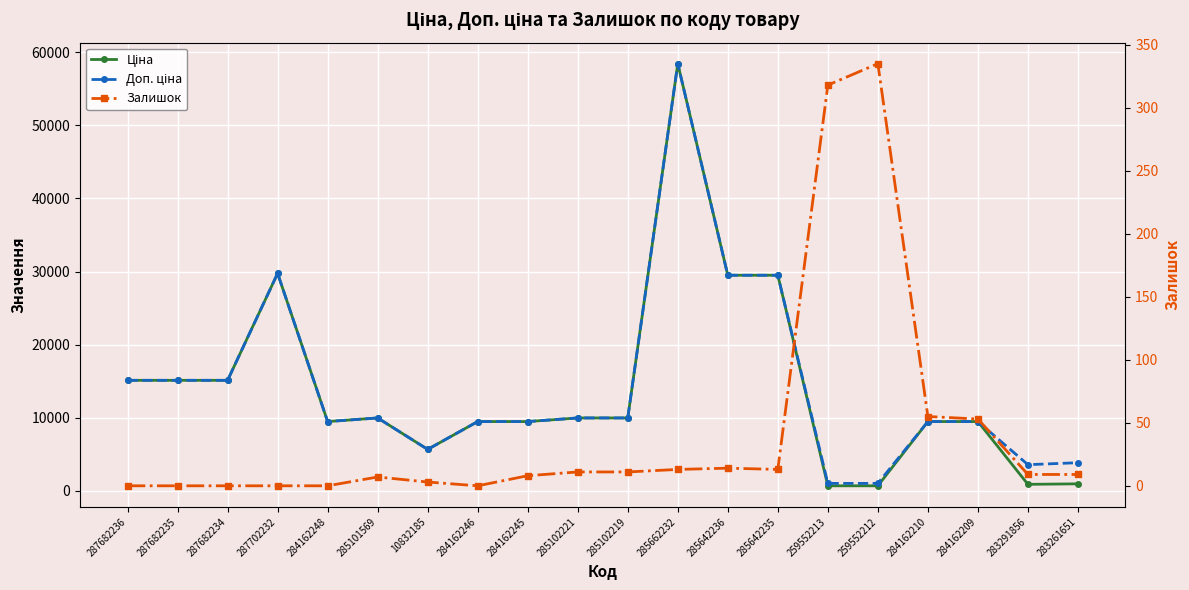

Reading right to left, what are all the values shown in this chart?

Ціна: 963.5	895.9	9480.1	9480.1	693.7	693.7	29491.5	29491.5	58426.5	9975.0	9975.0	9480.1	9480.1	5673.8	9975.0	9480.1	29747.2	15120.0	15120.0	15120.0
Доп. ціна: 3854.0	3583.6	9480.1	9480.1	1024.6	1024.6	29491.5	29491.5	58426.5	9975.0	9975.0	9480.1	9480.1	5673.8	9975.0	9480.1	29747.2	15120.0	15120.0	15120.0
Залишок: 9.0	9.0	53.0	55.0	335.0	318.0	13.0	14.0	13.0	11.0	11.0	8.0	0.0	3.0	7.0	0.0	0.0	0.0	0.0	0.0